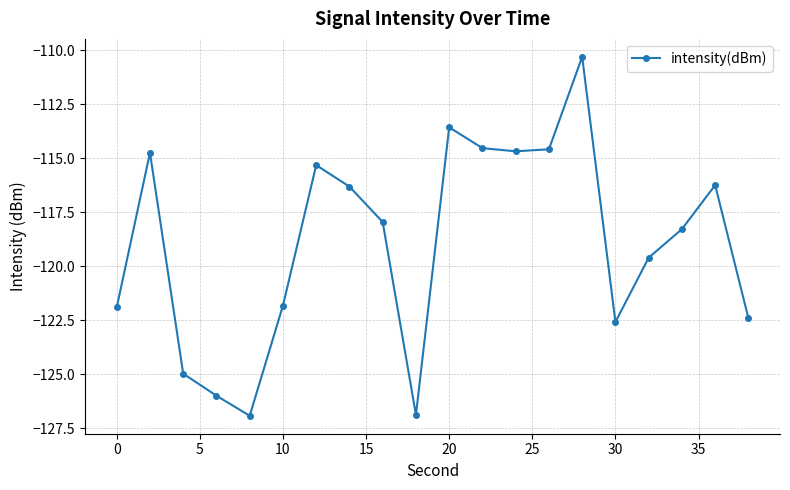

What is the value of the 8th point from the left?

-116.3